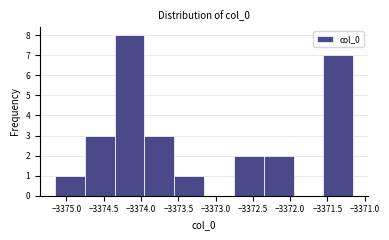

Reading left to right, transcribe this chart: for each bar, give the range it covers on the x-axis and its height. Neither the bar edges nor the heights are printed on the chart, so give them approximately, as read against the axes.

-3375.15 to -3374.75: 1
-3374.75 to -3374.35: 3
-3374.35 to -3373.95: 8
-3373.95 to -3373.55: 3
-3373.55 to -3373.15: 1
-3373.15 to -3372.75: 0
-3372.75 to -3372.35: 2
-3372.35 to -3371.95: 2
-3371.95 to -3371.55: 0
-3371.55 to -3371.15: 7